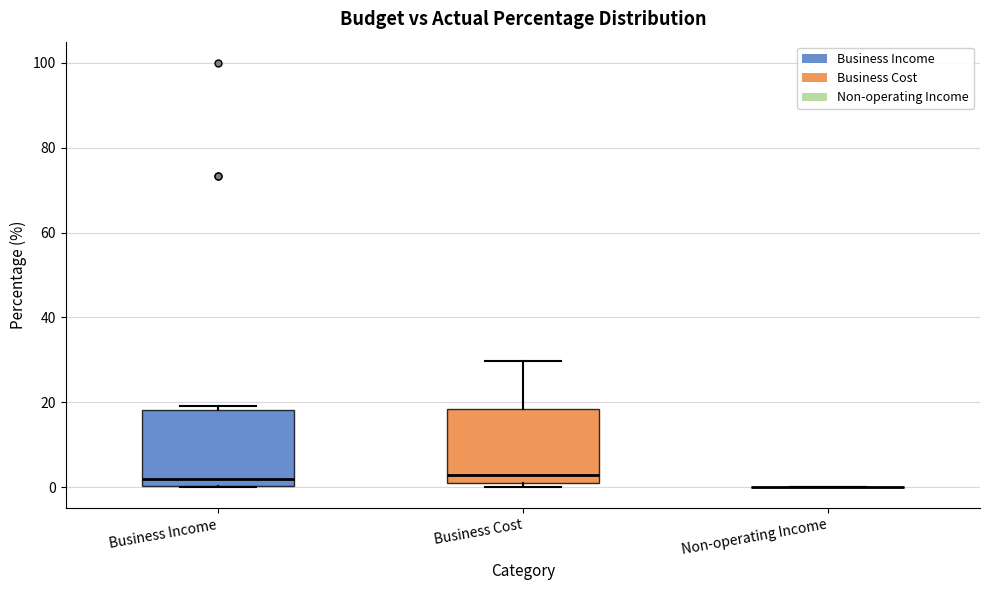

Reading left to right, read every box against the y-axis: the position of its median line, the range the box covers, and the ends of its whiskers. The values are not printed on the chart, so give them approximately, as read against the axis.

Business Income: median 2, box 0 to 18, whiskers 0 to 20
Business Cost: median 2 (just above the box's lower edge), box 2 to 18, whiskers 0 to 30
Non-operating Income: box collapsed to a line at 0, whiskers 0 to 0